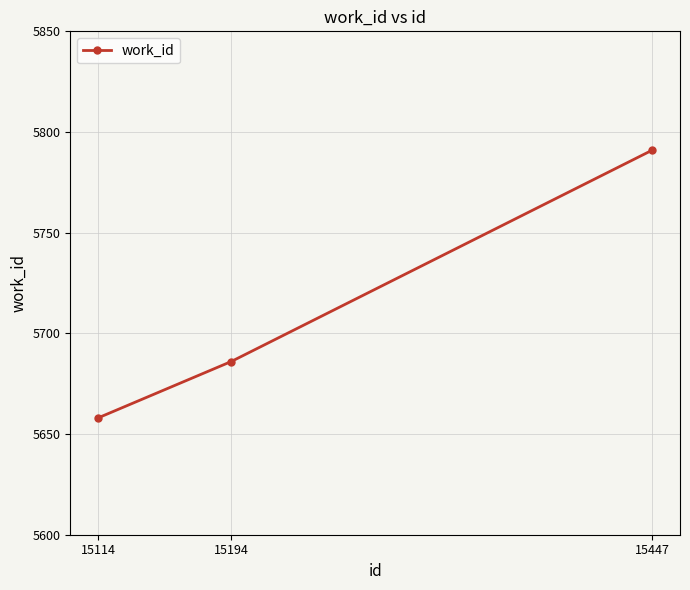

What value does the data have at 15194?

5686